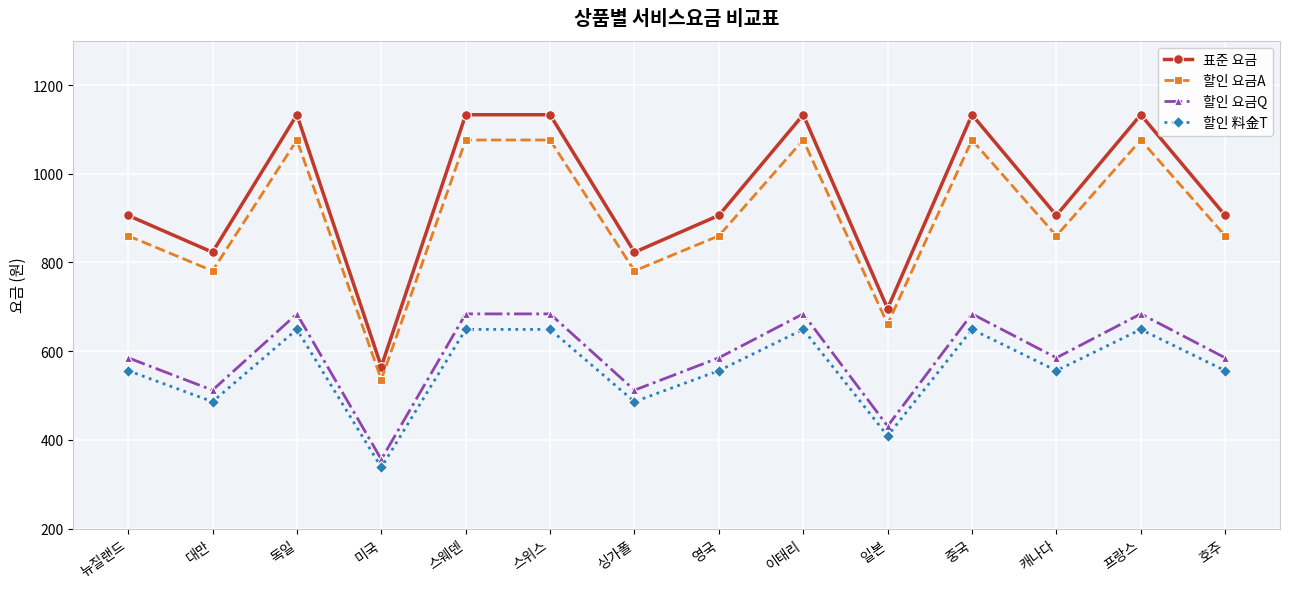

Read the 할인 料金T value at 대만.

486